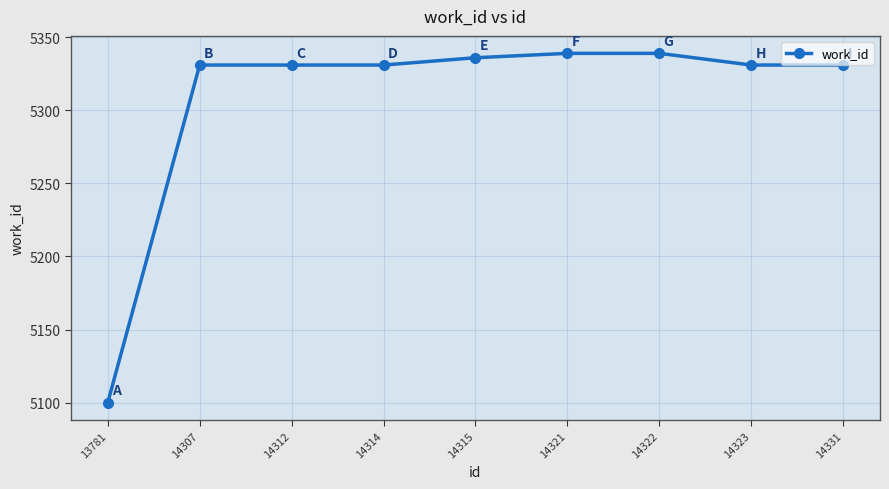

Approximately how many times larger is the value at 14307 compared to 14322?

1.0